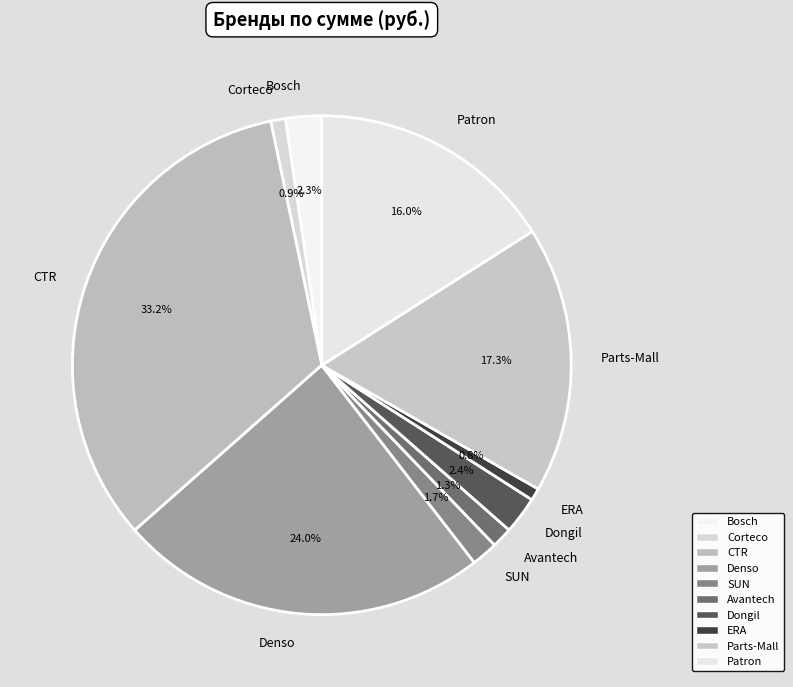

Is Bosch the majority of the pie?

No